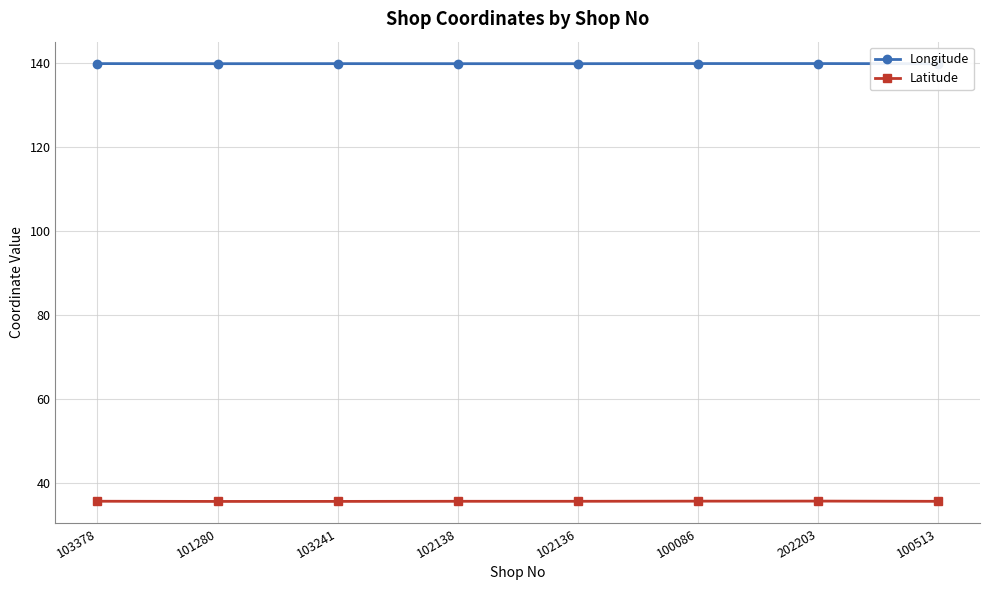

Reading right to left, extract all data points from this chart.

Longitude: 139.9	139.9	139.9	139.9	139.9	139.9	139.9	139.9
Latitude: 35.7	35.7	35.7	35.7	35.7	35.7	35.7	35.7